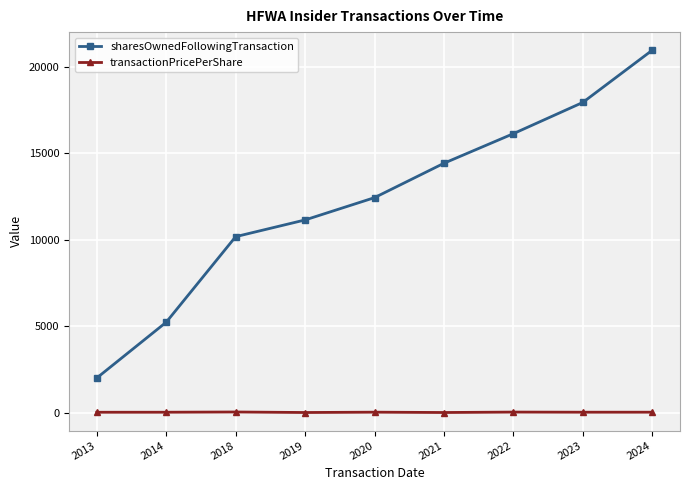

Read the sharesOwnedFollowingTransaction value at 2022.

16144.0